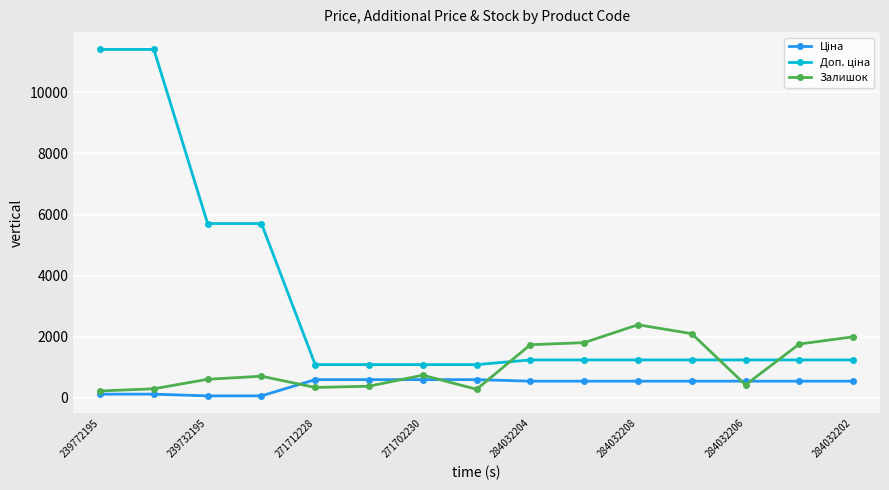

What is the value of the Залишок point at the 5th from the left?

334.0